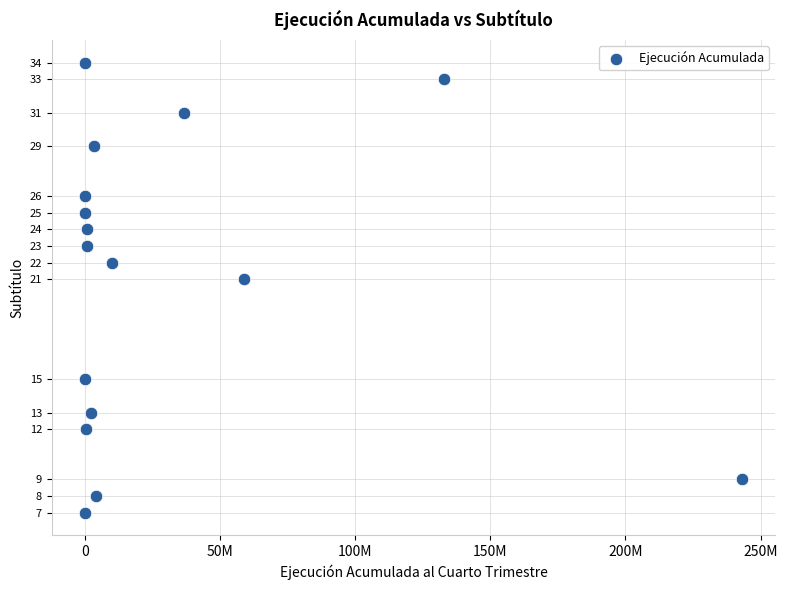

What is the range of X values (max minus min)?

243184683